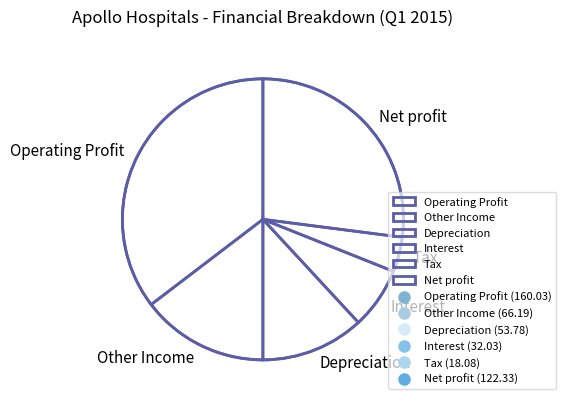

Which has a higher value, Tax or Depreciation?

Depreciation